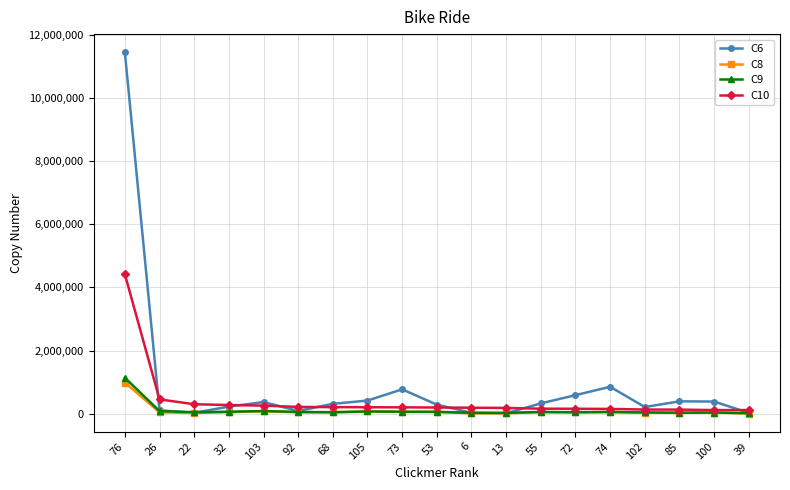

Which series changed the most between 76 and 32?

C6